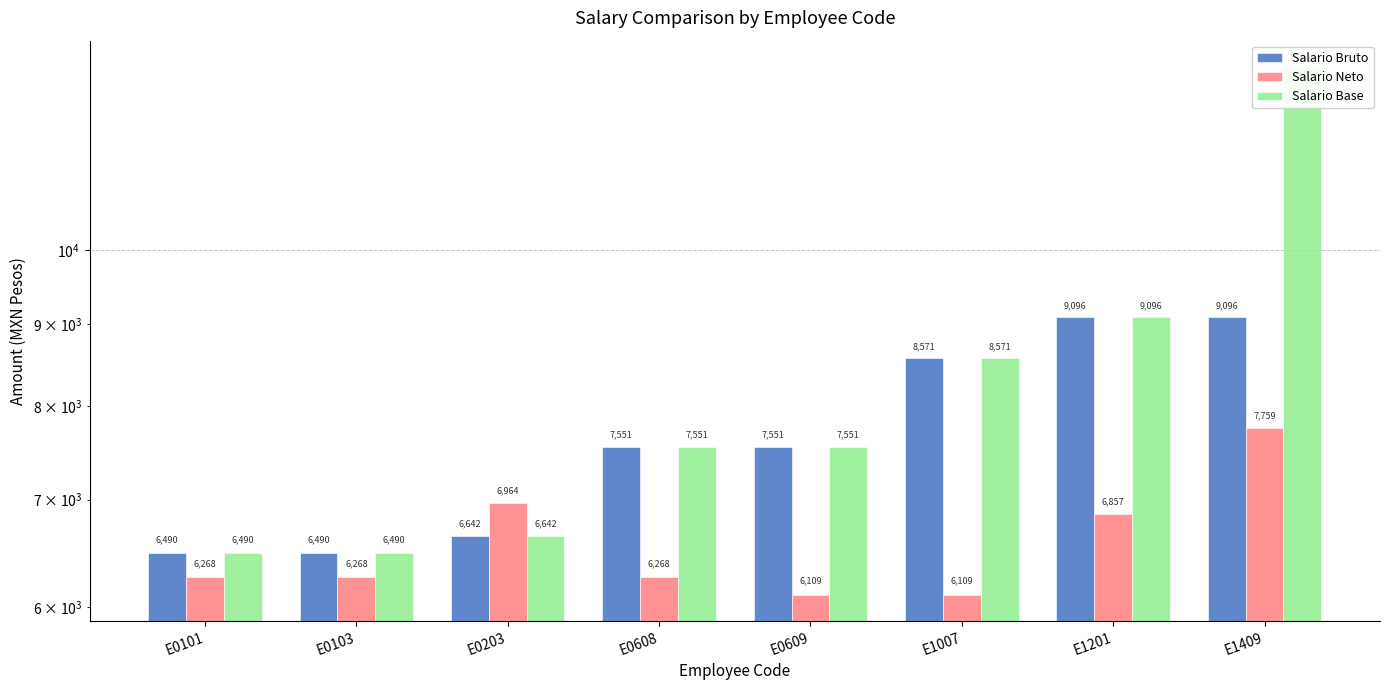

What is the difference between the highest and lowest values at E1409?

5240.8